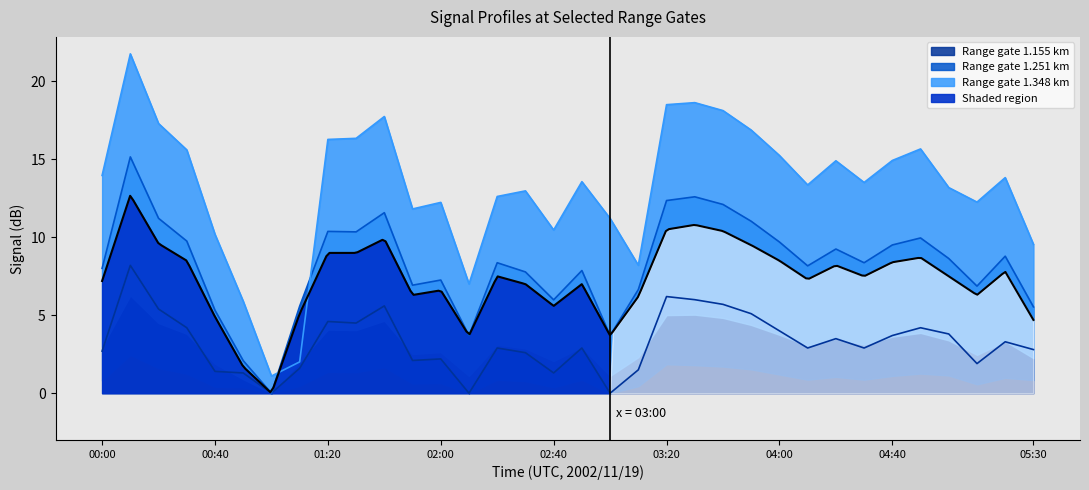

Reading left to right, list all the values displayed in this chart.

1.155: 00:00=2.7	00:10=8.2	00:20=5.4	00:30=4.2	00:40=1.4	00:50=1.3	01:00=0.0	01:10=1.6	01:20=4.6	01:30=4.5	01:40=5.6	01:50=2.1	02:00=2.2	02:10=0.0	02:20=2.9	02:30=2.6	02:40=1.3	02:50=2.9	03:00=0.0	03:10=1.5	03:20=6.2	03:30=6.0	03:40=5.7	03:50=5.1	04:00=4.0	04:10=2.9	04:20=3.5	04:30=2.9	04:40=3.7	04:50=4.2	05:00=3.8	05:10=1.9	05:20=3.3	05:30=2.8
1.251: 00:00=8.0	00:10=15.2	00:20=11.2	00:30=9.8	00:40=5.3	00:50=2.1	01:00=0.0	01:10=5.6	01:20=10.4	01:30=10.3	01:40=11.6	01:50=6.9	02:00=7.3	02:10=3.7	02:20=8.4	02:30=7.8	02:40=6.0	02:50=7.9	03:00=3.7	03:10=6.6	03:20=12.4	03:30=12.6	03:40=12.1	03:50=11.0	04:00=9.7	04:10=8.2	04:20=9.2	04:30=8.4	04:40=9.5	04:50=10.0	05:00=8.6	05:10=6.9	05:20=8.8	05:30=5.5
1.348: 00:00=14.0	00:10=21.8	00:20=17.3	00:30=15.6	00:40=10.2	00:50=5.9	01:00=1.1	01:10=2.0	01:20=16.3	01:30=16.4	01:40=17.8	01:50=11.8	02:00=12.2	02:10=7.0	02:20=12.6	02:30=13.0	02:40=10.5	02:50=13.6	03:00=11.2	03:10=8.2	03:20=18.5	03:30=18.6	03:40=18.1	03:50=16.9	04:00=15.2	04:10=13.4	04:20=14.9	04:30=13.5	04:40=14.9	04:50=15.7	05:00=13.2	05:10=12.3	05:20=13.8	05:30=9.5